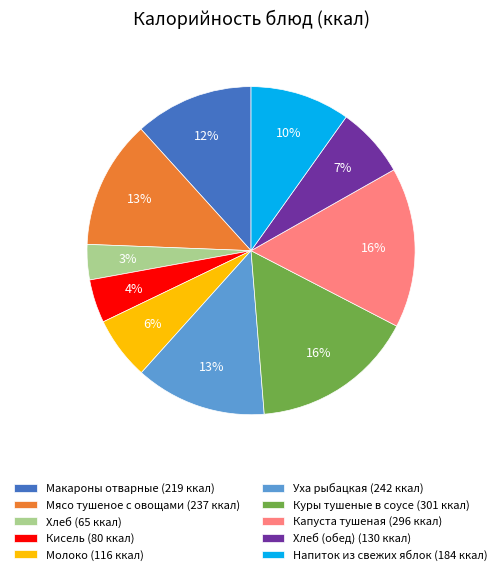

Which category has the smallest portion of the pie?

Хлеб (65 ккал)